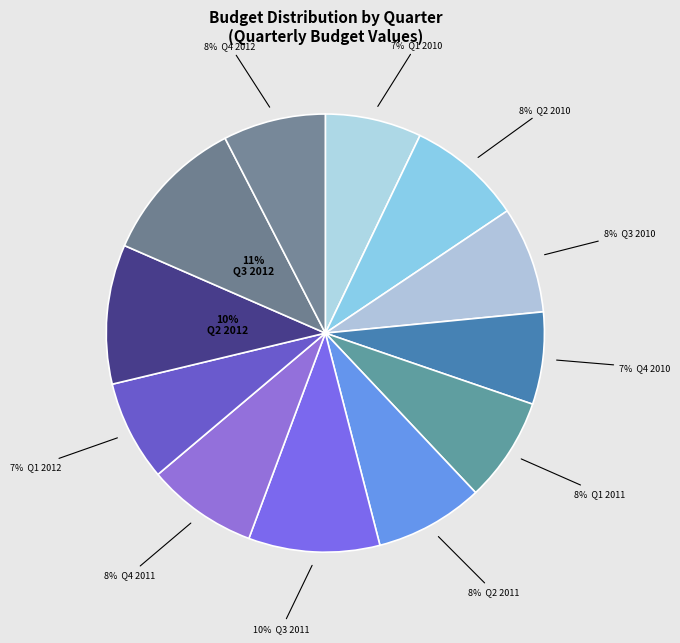

How many segments does this pie chart have?

12